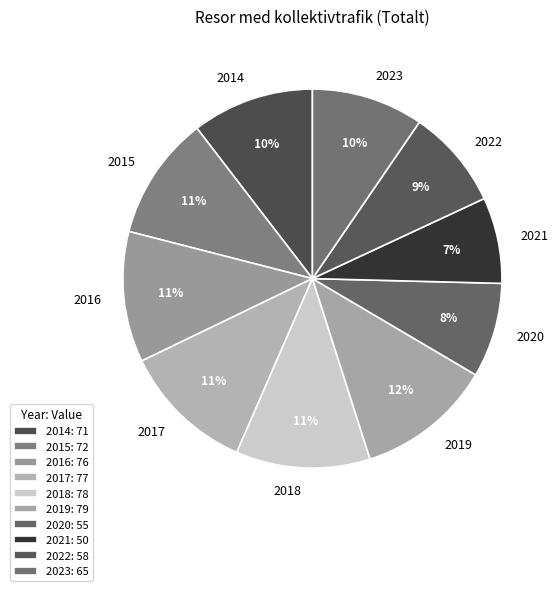

To the nearest percent, what is the difference between the 2020 and 2014 slice percentages?

2%